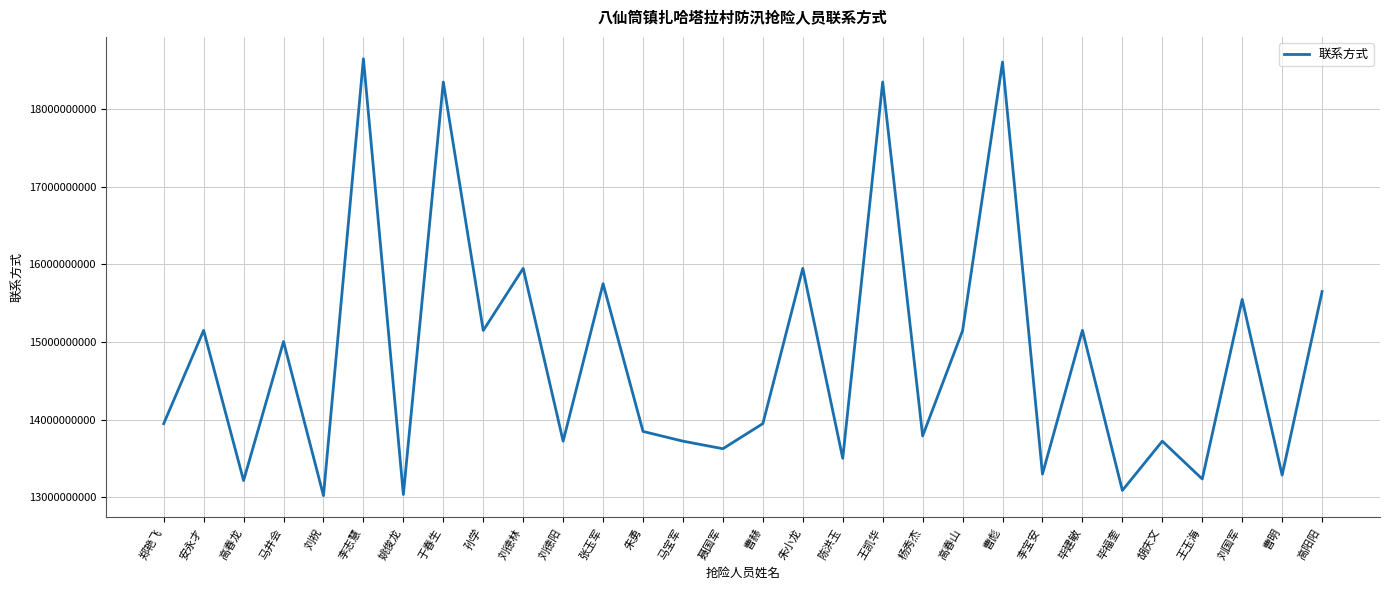

At which label does the data first exceed 13948558658?

安永才